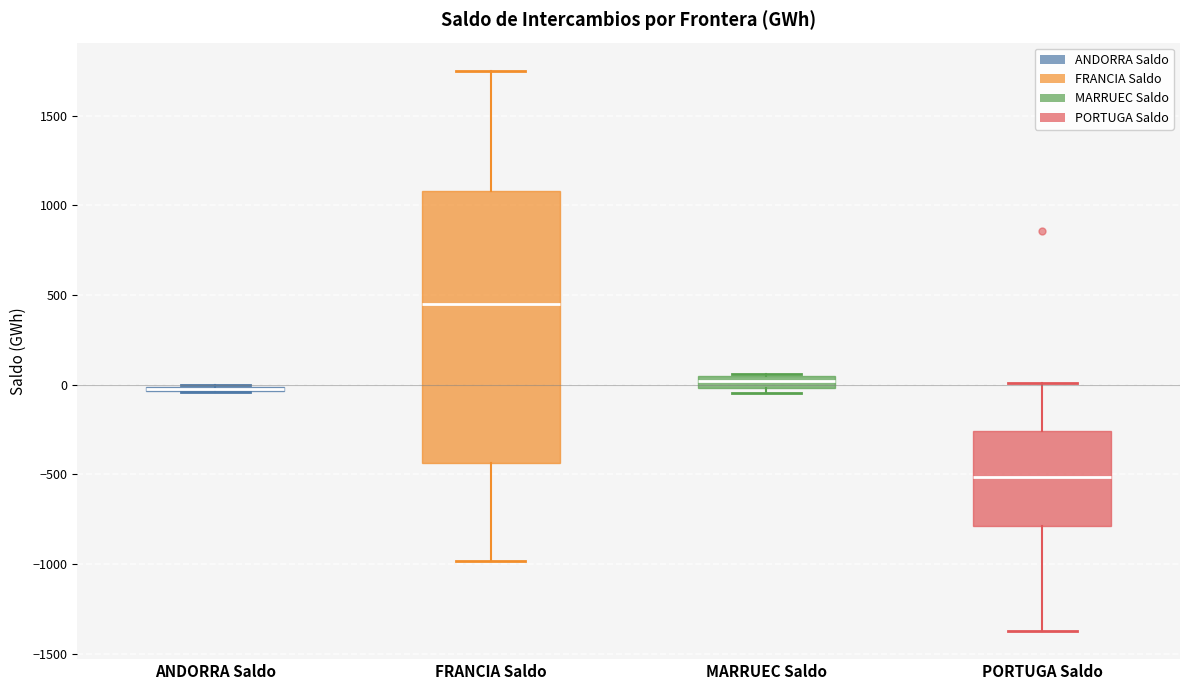

Where is the lower edge of the box for ANDORRA Saldo on the y-axis? The values are not printed on the chart, so give them approximately, as read against the axis.

-50